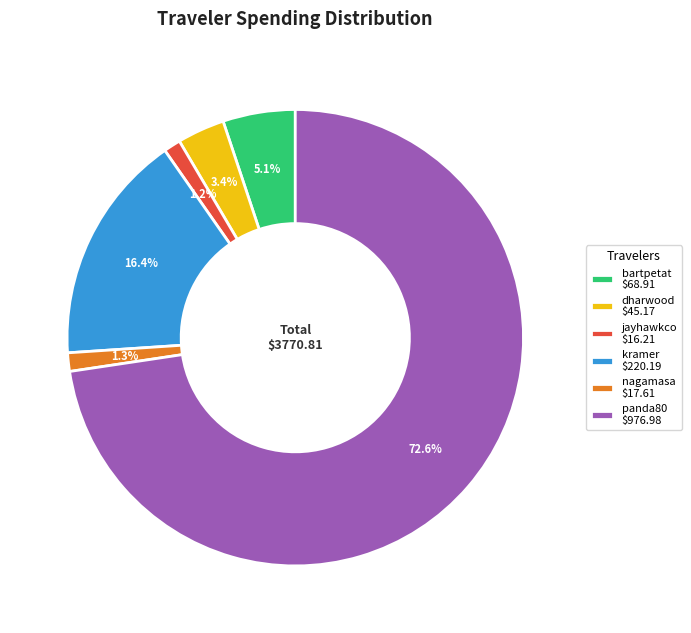

Does bartpetat $68.91 represent more than half of the total?

No